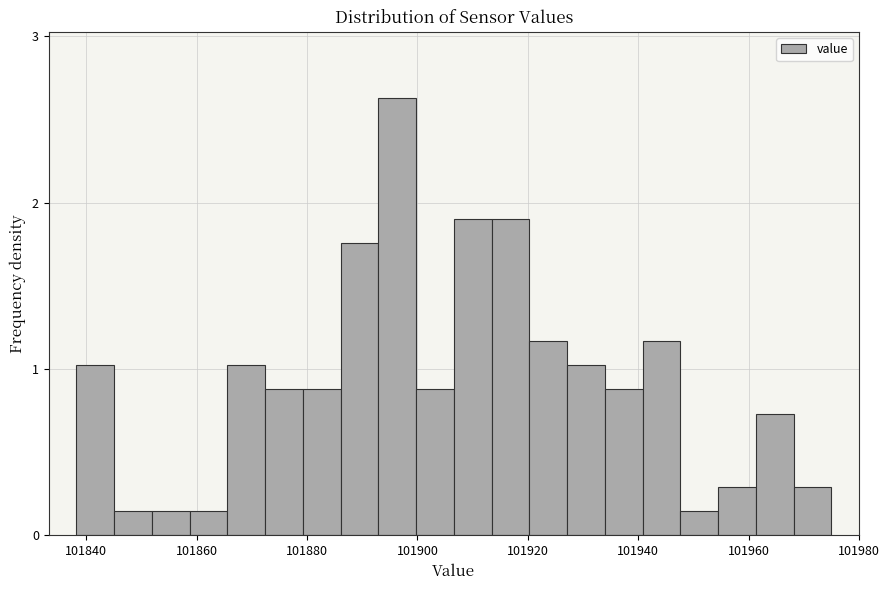

Around what value on the x-axis is the tallest bar? Give the approximate position of its centre, as read against the axis.

101896